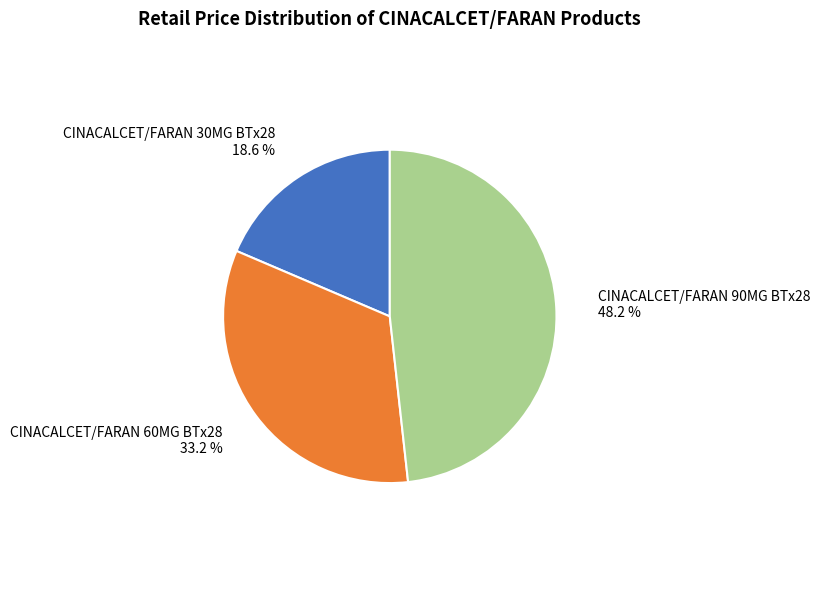

To the nearest percent, what portion does CINACALCET/FARAN 60MG BTx28 represent?

33%